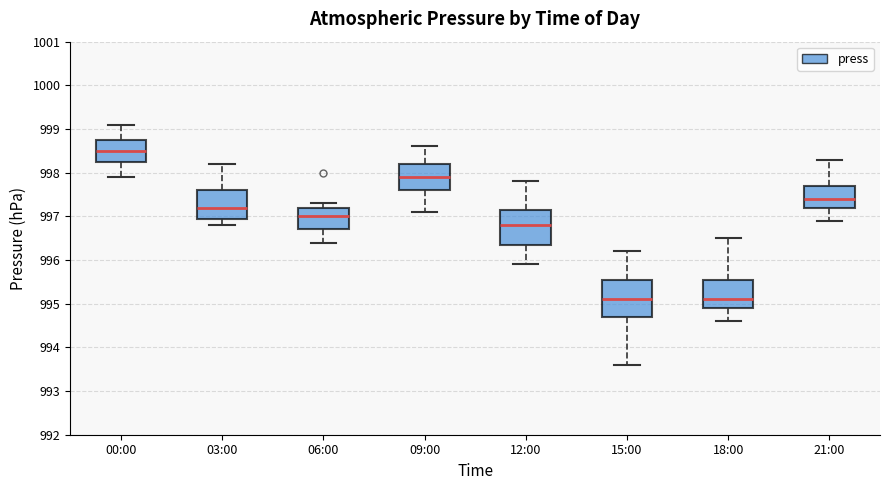

Reading left to right, read every box against the y-axis: the position of its median line, the range the box covers, and the ends of its whiskers. The values are not printed on the chart, so give them approximately, as read against the axis.

00:00: median 998.5, box 998.3 to 998.8, whiskers 997.9 to 999.1
03:00: median 997.2, box 997.0 to 997.6, whiskers 996.8 to 998.2
06:00: median 997.0, box 996.7 to 997.2, whiskers 996.4 to 997.3
09:00: median 997.9, box 997.6 to 998.2, whiskers 997.1 to 998.6
12:00: median 996.8, box 996.4 to 997.2, whiskers 995.9 to 997.8
15:00: median 995.1, box 994.7 to 995.6, whiskers 993.6 to 996.2
18:00: median 995.1, box 994.9 to 995.6, whiskers 994.6 to 996.5
21:00: median 997.4, box 997.2 to 997.7, whiskers 996.9 to 998.3